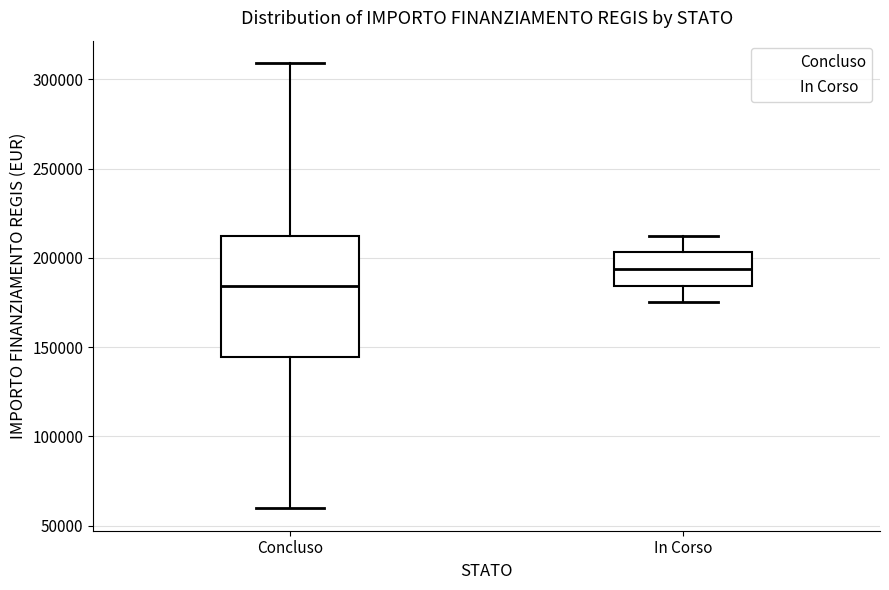

Which box's median line is the lowest?

Concluso